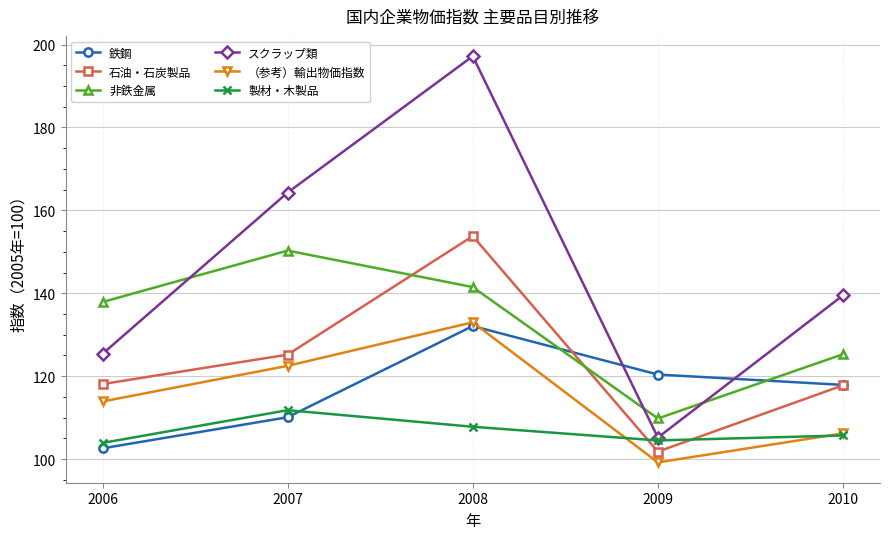

How many categories are shown in the chart?

5